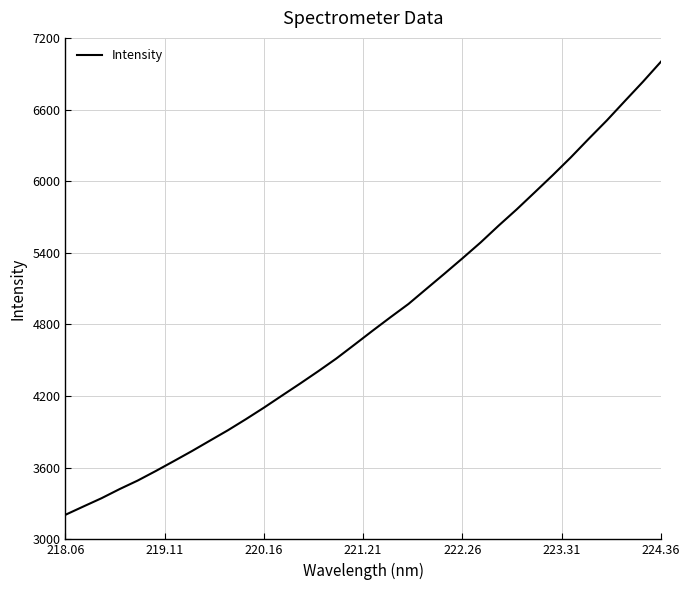

What is the smallest value displayed?

3205.8